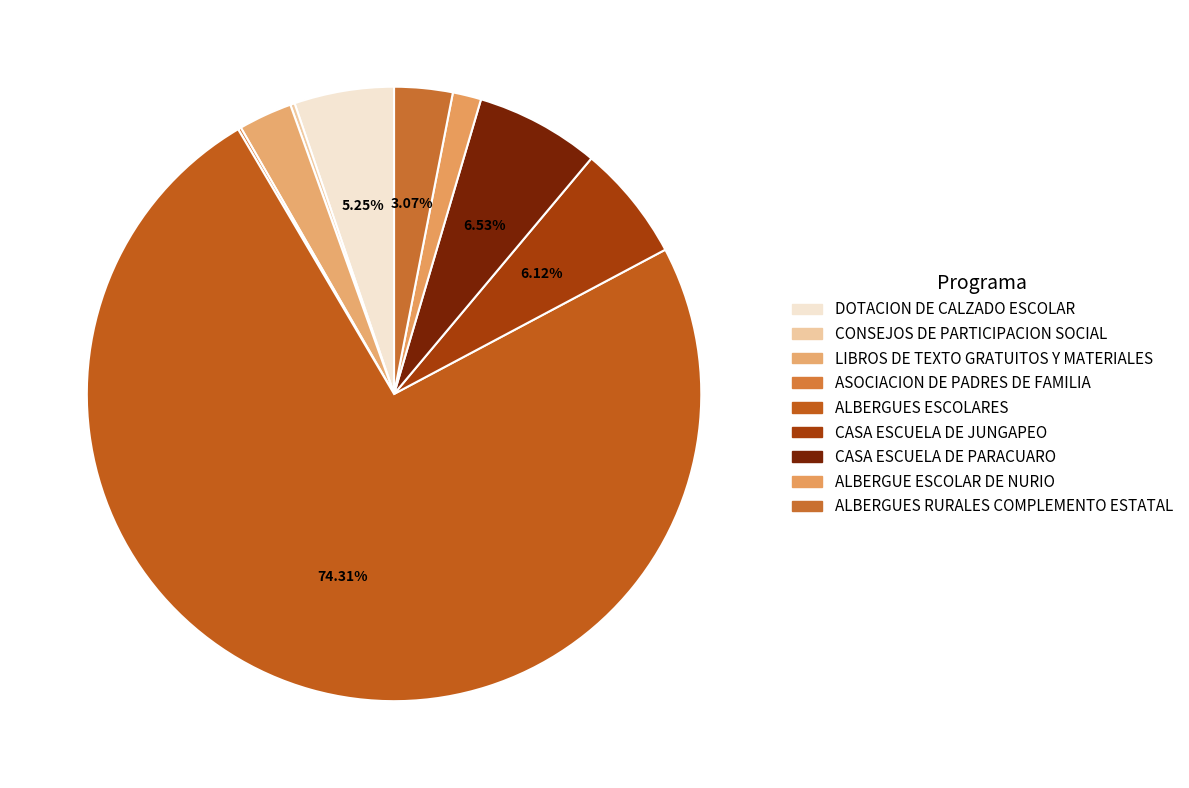

Which has a higher value, LIBROS DE TEXTO GRATUITOS Y MATERIALES or ASOCIACION DE PADRES DE FAMILIA?

LIBROS DE TEXTO GRATUITOS Y MATERIALES